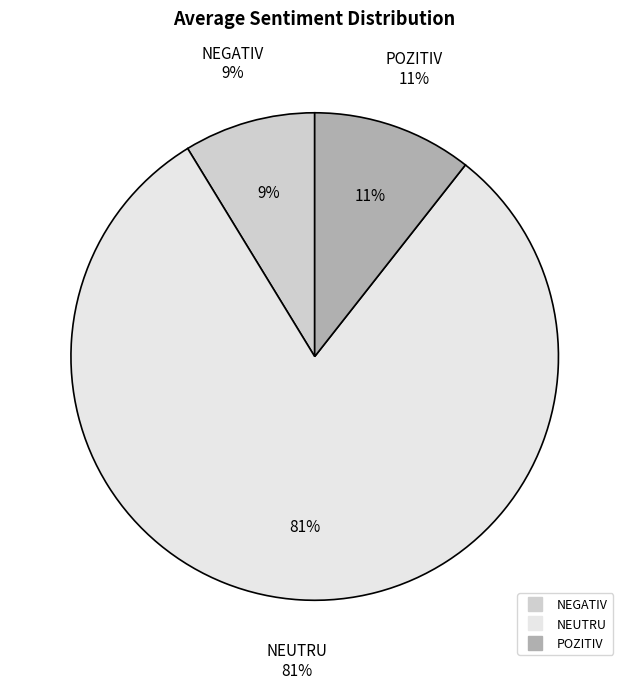

To the nearest percent, what is the difference between the NEUTRU and POZITIV slice percentages?

70%